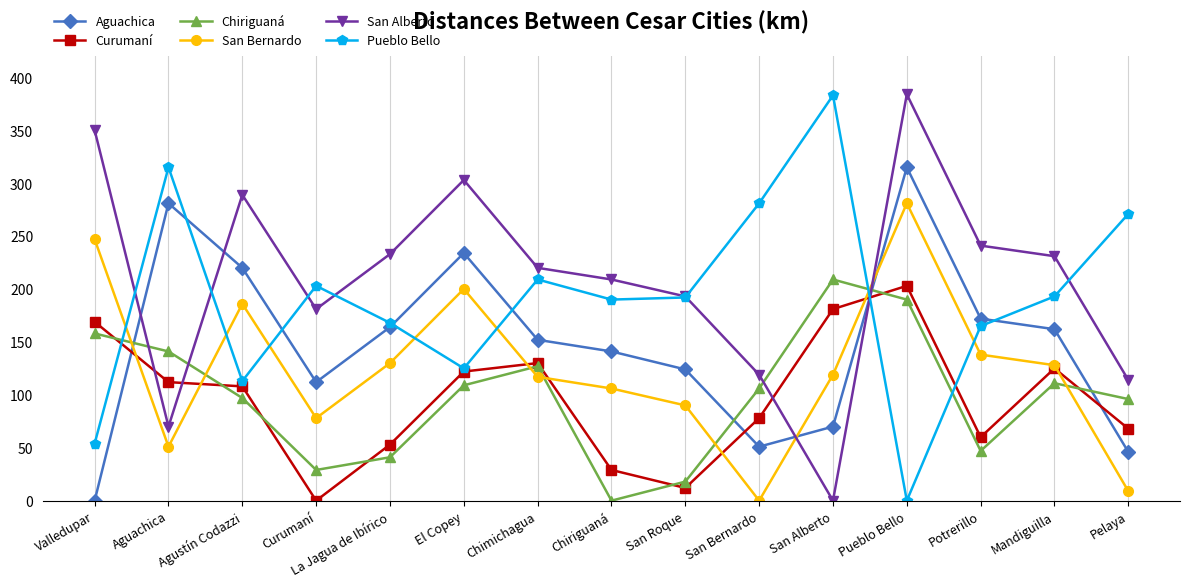

How many values in Aguachica are above zero?

14